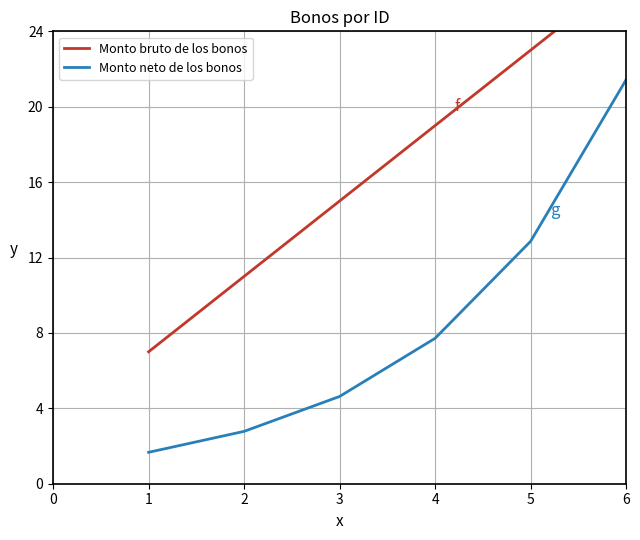

What is the difference between the maximum and second lowest values in the Monto bruto de los bonos series?

16.0